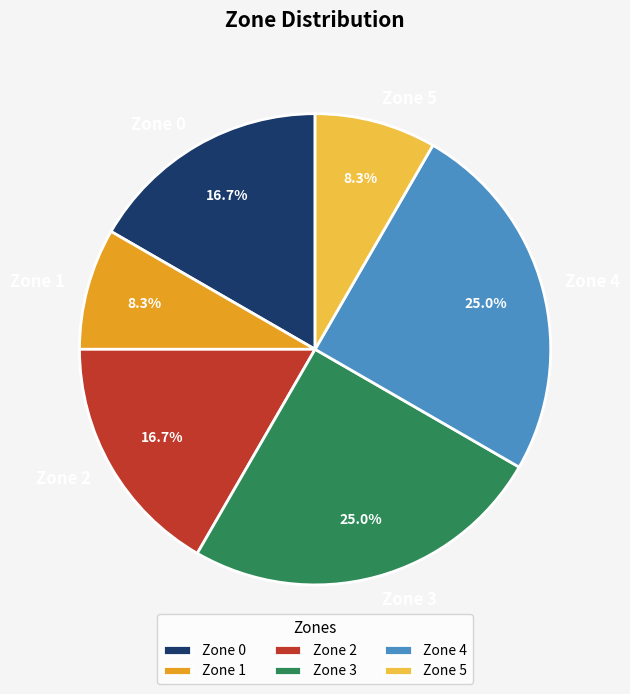

Is it true that Zone 4 is 18% of the pie?

False